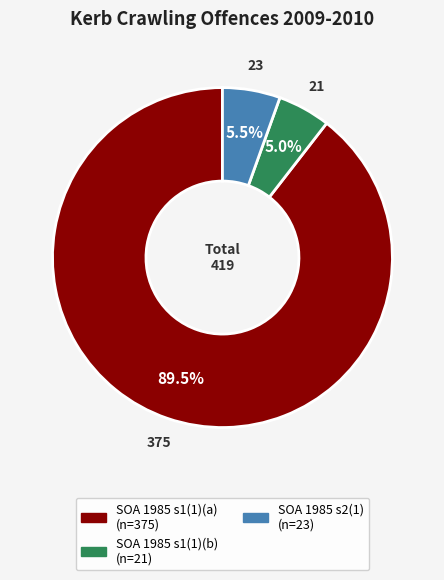

Is there any slice that represents more than half of the pie?

Yes